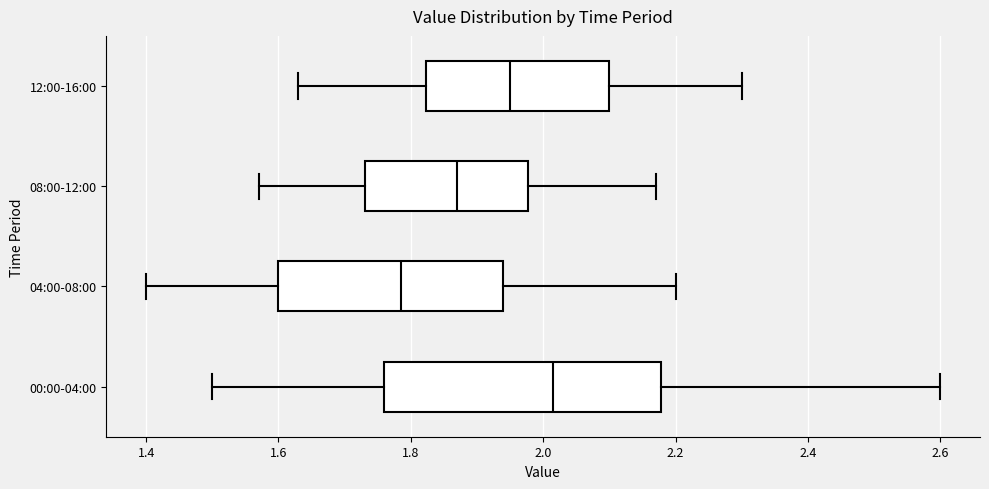

Reading bottom to top, transcribe this box plot: for each box, give where its median line is, the range the box spans, and where its two whiskers end, as read against the x-axis. The values are not printed on the chart, so give them approximately, as read against the axis.

00:00-04:00: median 2.02, box 1.76 to 2.18, whiskers 1.50 to 2.60
04:00-08:00: median 1.78, box 1.60 to 1.94, whiskers 1.40 to 2.20
08:00-12:00: median 1.88, box 1.74 to 1.98, whiskers 1.58 to 2.18
12:00-16:00: median 1.96, box 1.82 to 2.10, whiskers 1.64 to 2.30